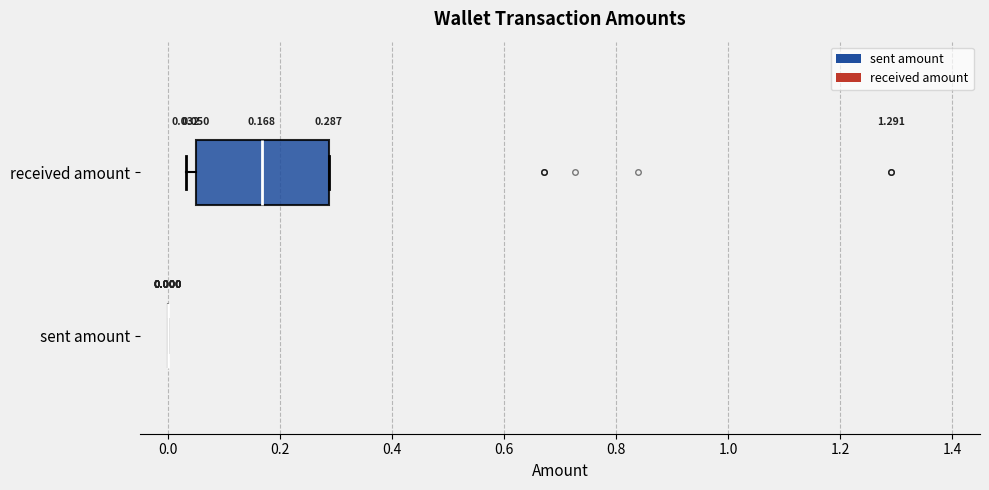

Comparing the boxes themselves (not the whiskers), which one is the widest?

received amount